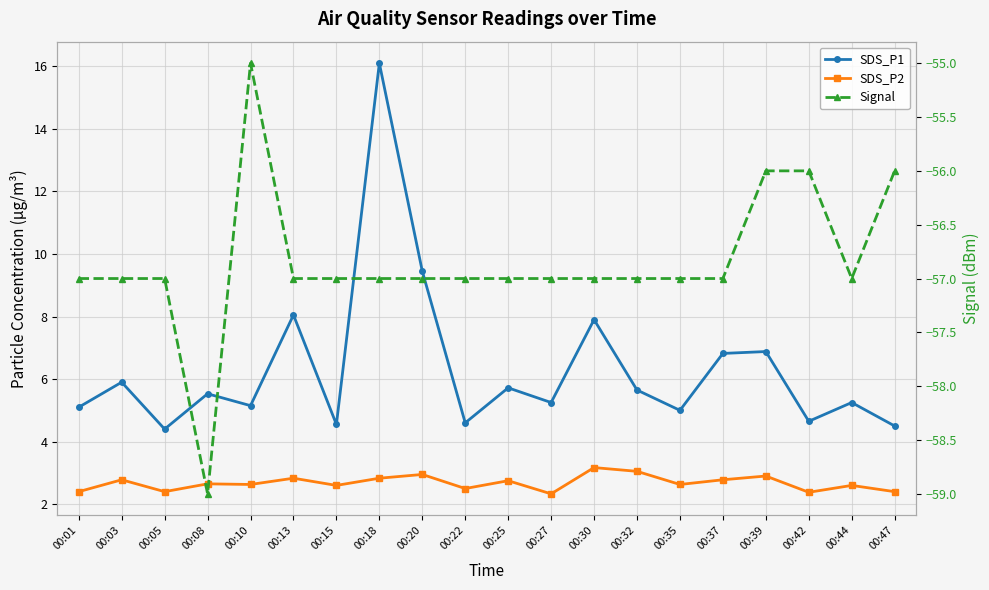

Which series changed the most between 00:10 and 00:32?

Signal